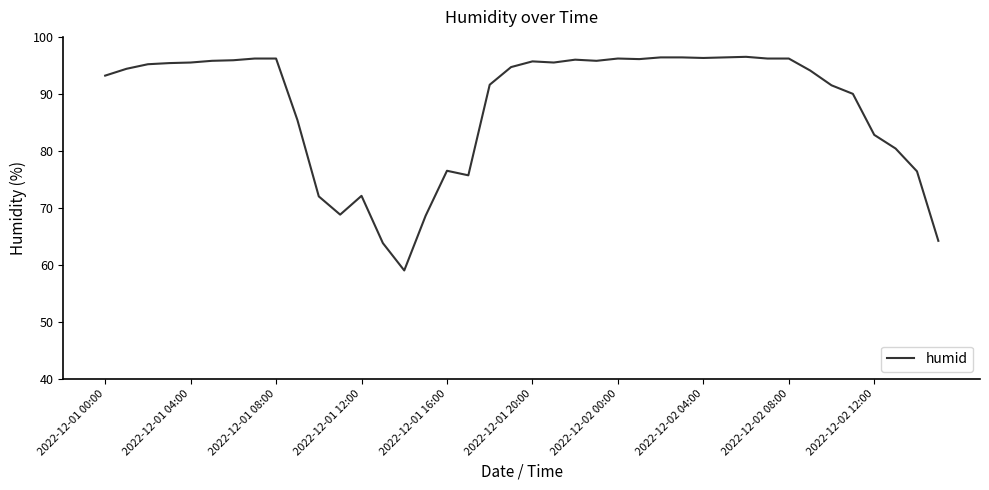

What is the maximum value shown in the chart?

96.5